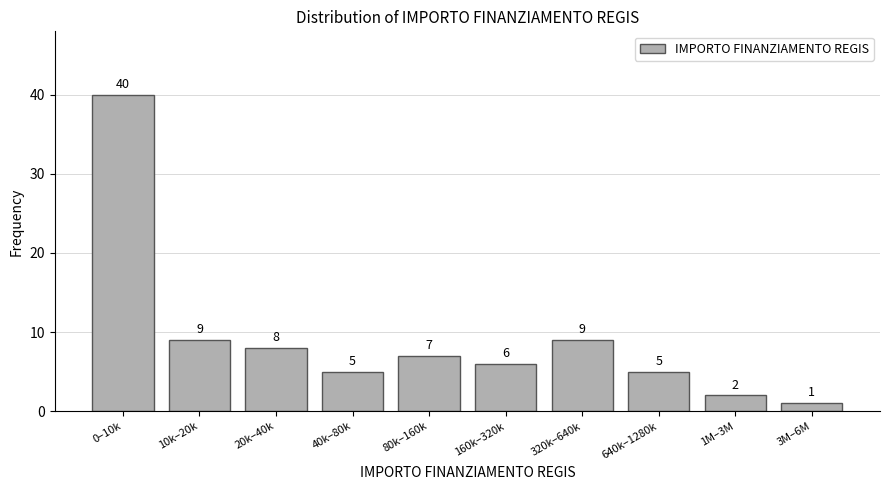

Reading left to right, extract all data points from this chart.

40	9	8	5	7	6	9	5	2	1